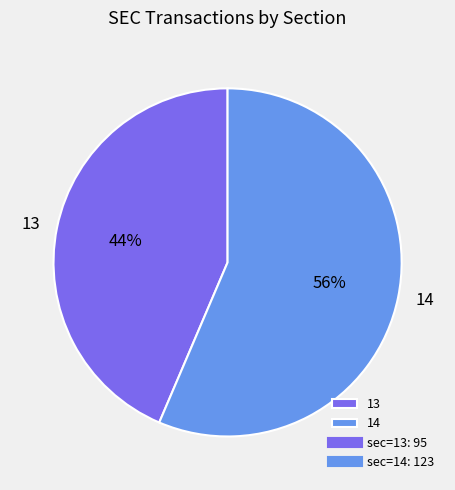

What is the largest slice in the pie chart?

14